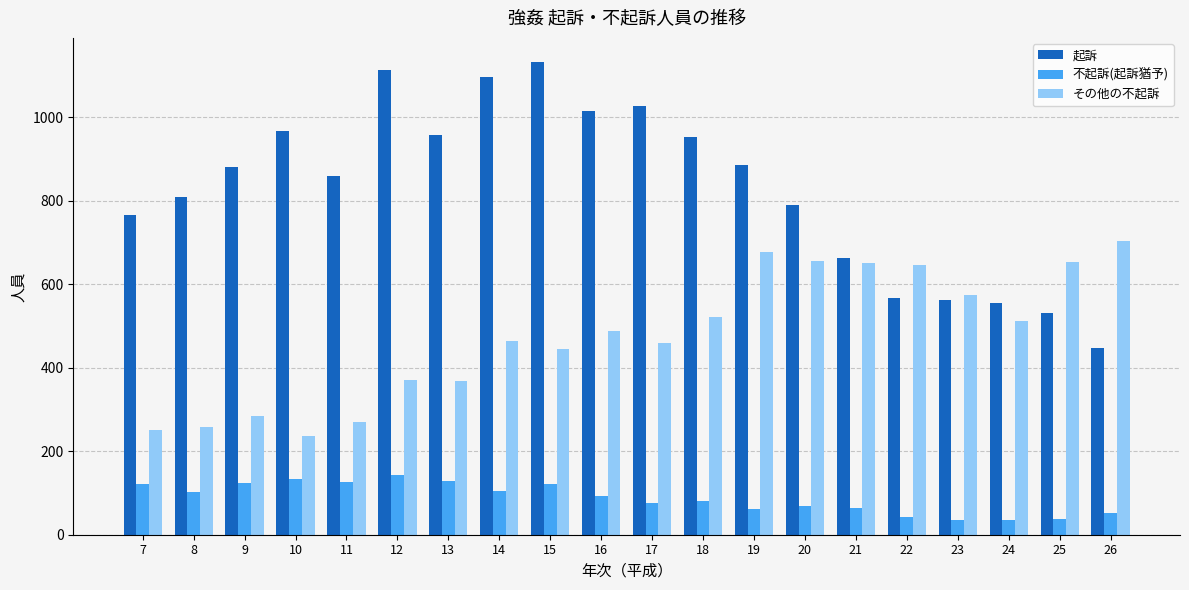

The value of その他の不起訴 at 8 is 258. True or false?

True